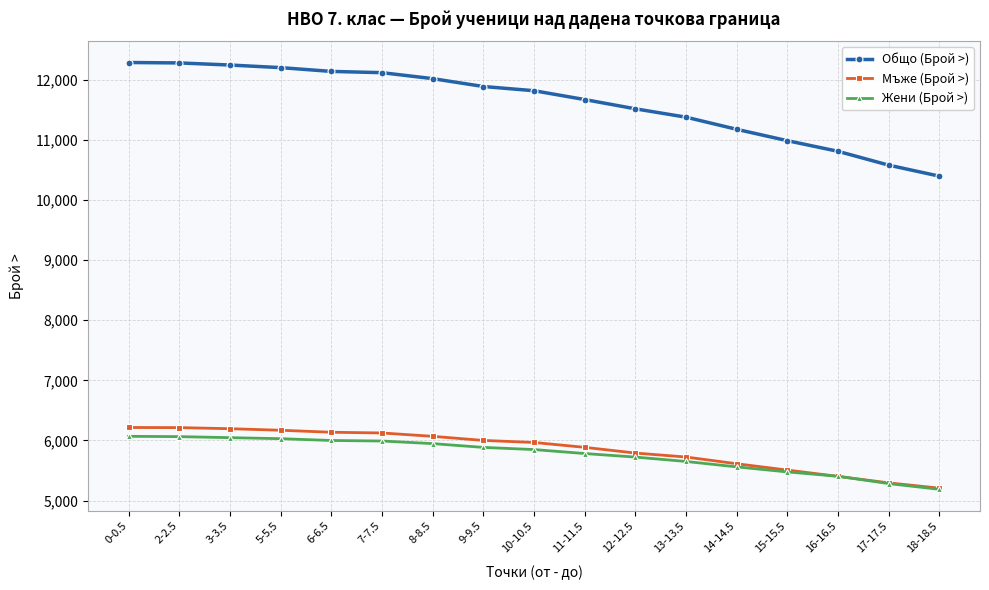

Is it true that Жени (Брой >) equals 8088 at 5-5.5?

False